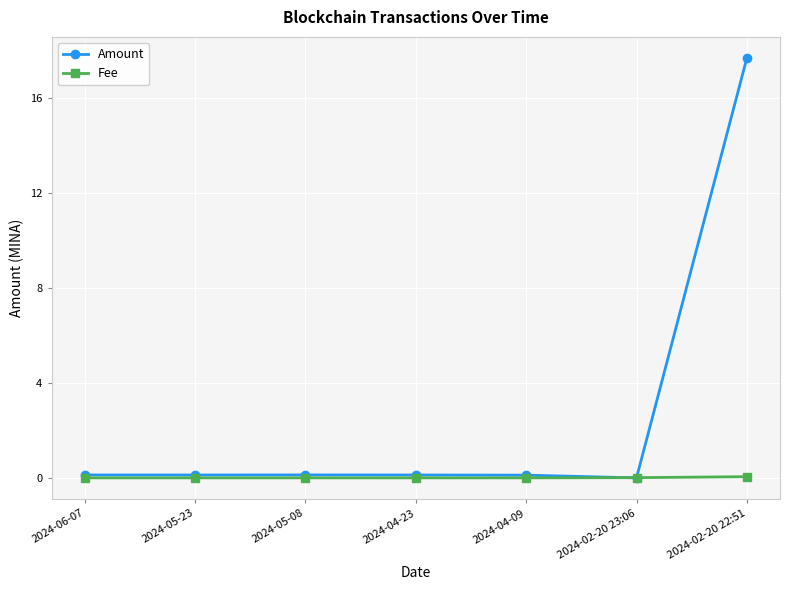

Between 2024-06-07 and 2024-02-20 22:51, which series saw the biggest shift?

Amount